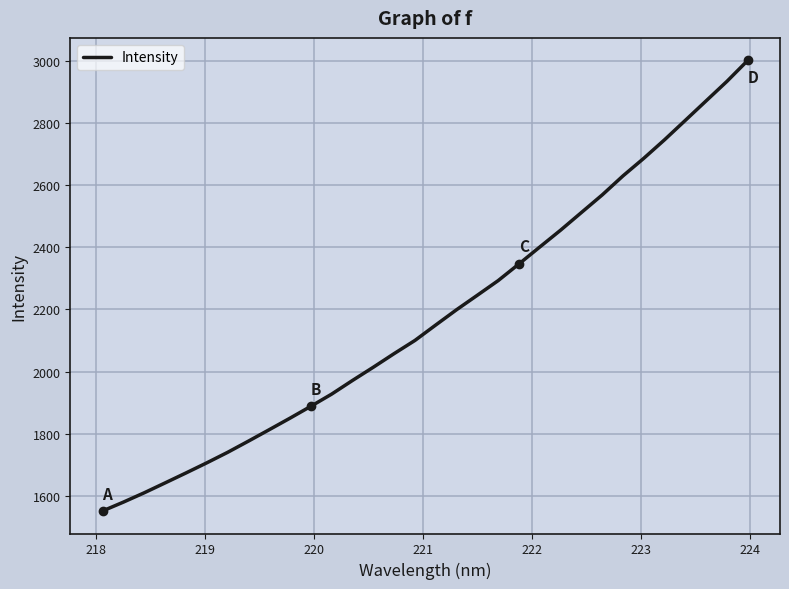

Reading left to right, extract all data points from this chart.

1551.6	1580.1	1610.1	1641.8	1673.7	1706.3	1740.1	1776.2	1813.0	1850.1	1888.3	1927.5	1971.4	2013.9	2057.7	2100.1	2149.7	2198.8	2245.5	2292.5	2346.2	2400.6	2454.7	2511.4	2568.0	2629.3	2685.8	2745.5	2808.0	2870.6	2933.3	3000.6